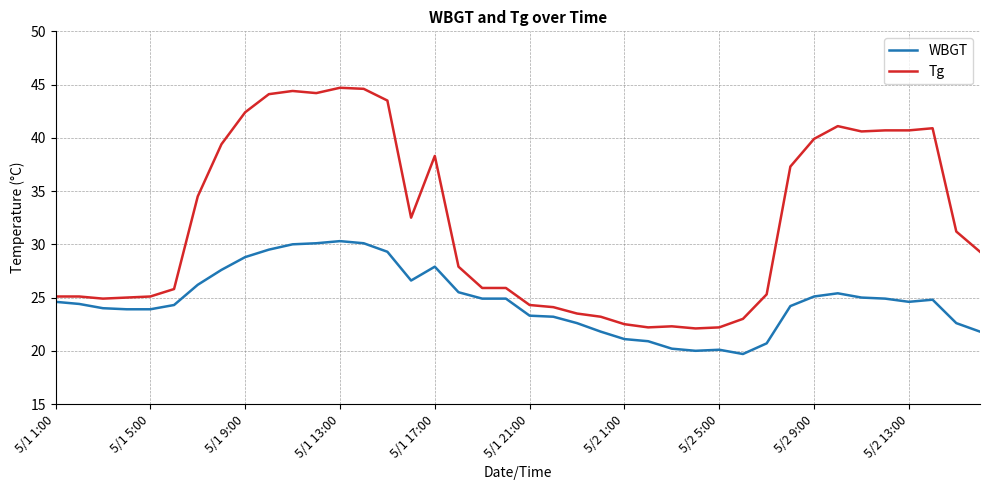

True or false: WBGT and Tg intersect in this chart.

False